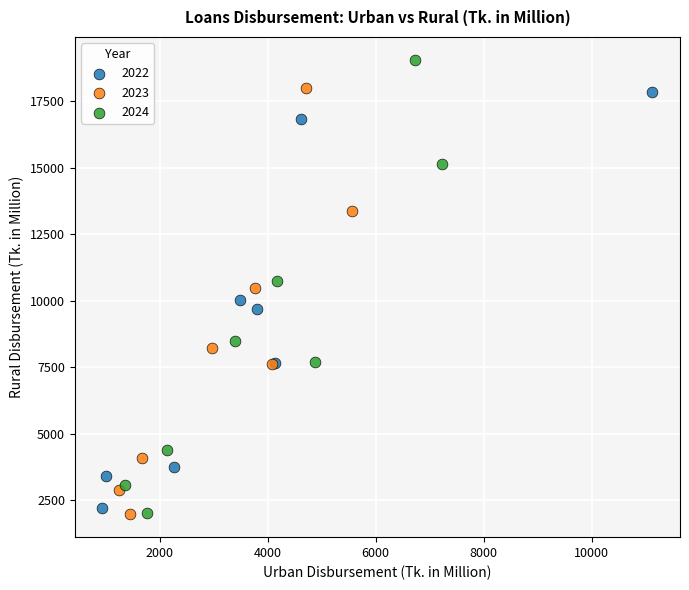

Which series has the largest Y range (max minus min)?

2024